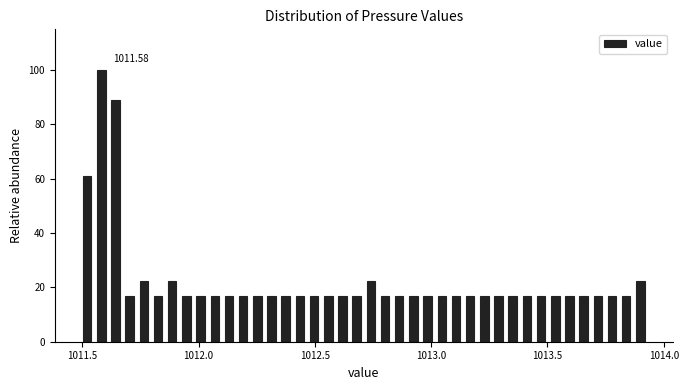

Read against the x-axis, roughly where is the centre of the tallest bar?

1011.60